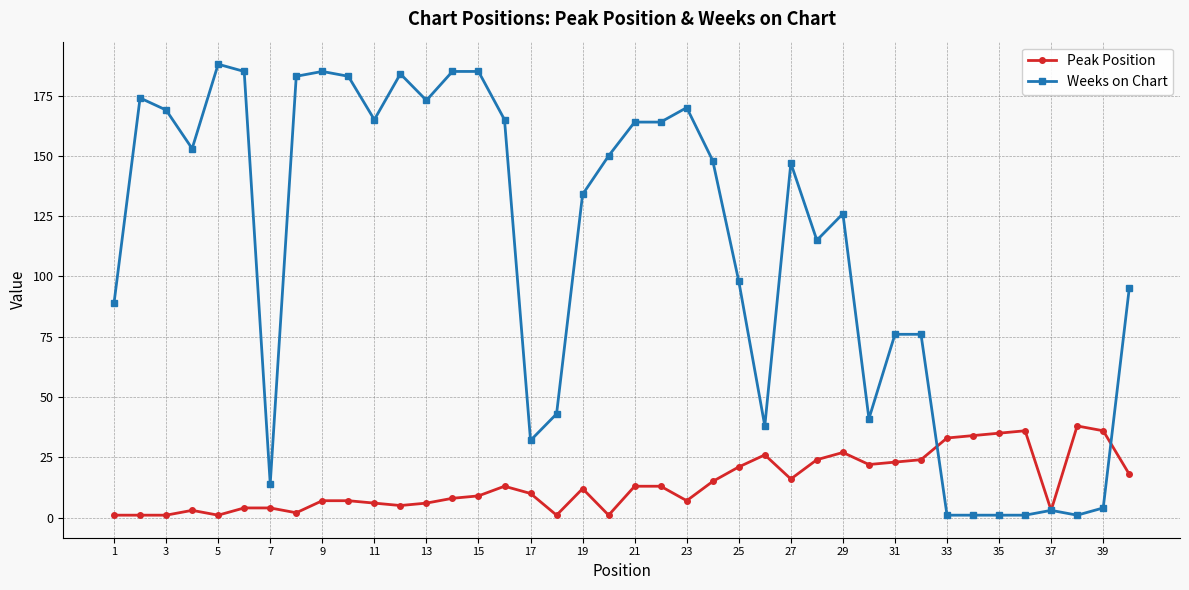

How many values in the Weeks on Chart series are below 147?

20